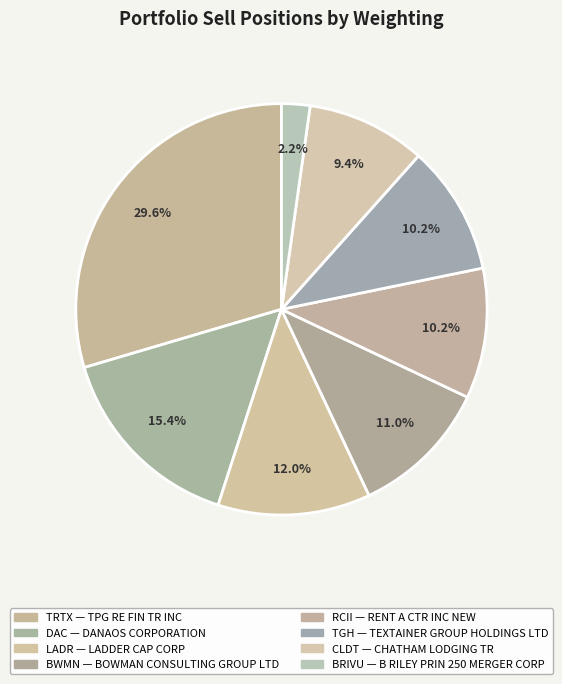

Does LADR represent more than half of the total?

No